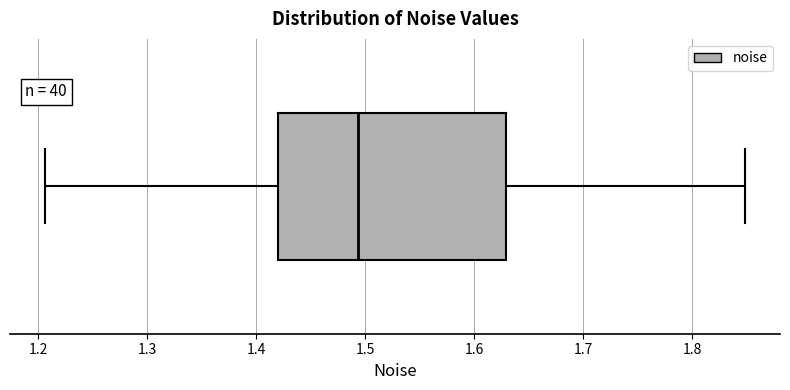

Where does the left whisker of the box end on the x-axis? The values are not printed on the chart, so give them approximately, as read against the axis.

1.21